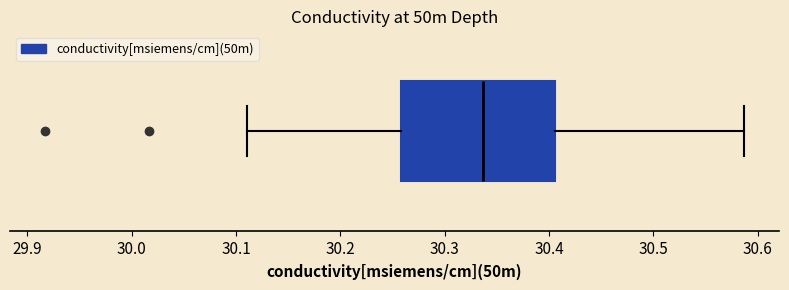

Read this box plot against the x-axis: the position of the median line, the range covered by the box, and the ends of both whiskers. The values are not printed on the chart, so give them approximately, as read against the axis.

median 30.34, box 30.26 to 30.41, whiskers 30.11 to 30.59